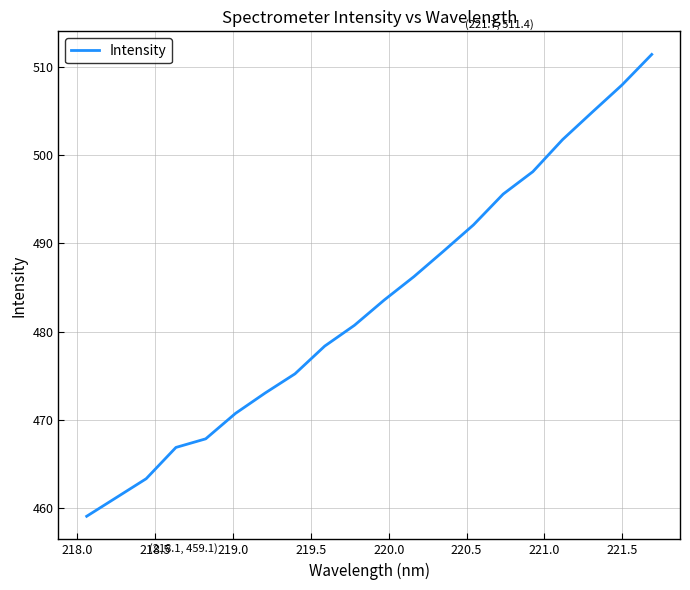

What is the difference between the maximum and minimum values?

52.4